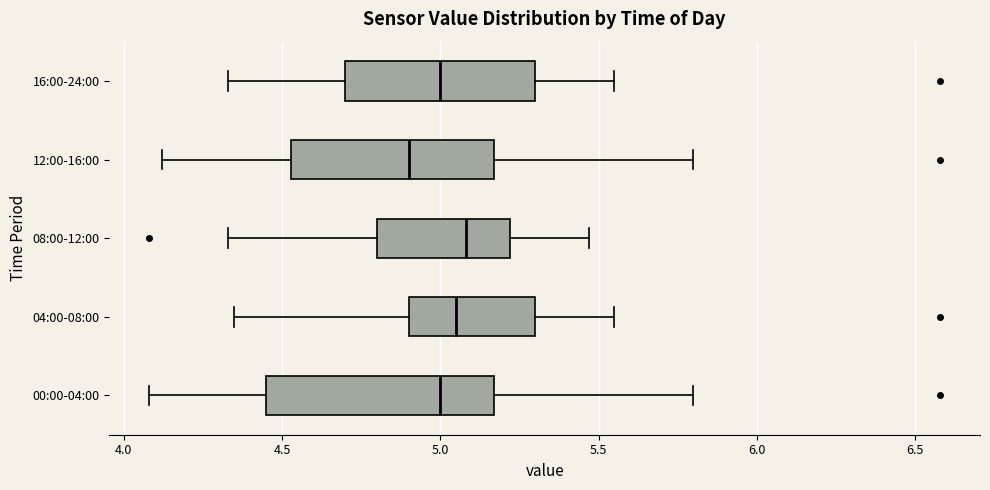

Which box has the furthest to the left median line?

12:00-16:00